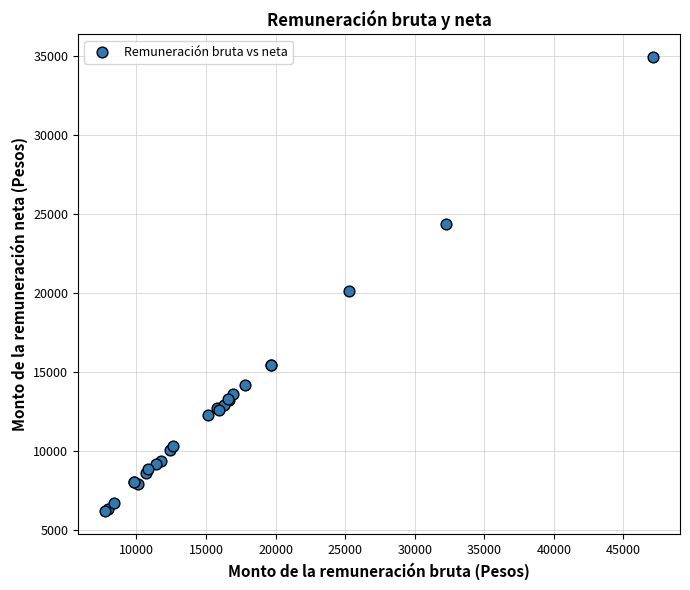

What Y value in the scatter plot is closest to 20537?

20105.8